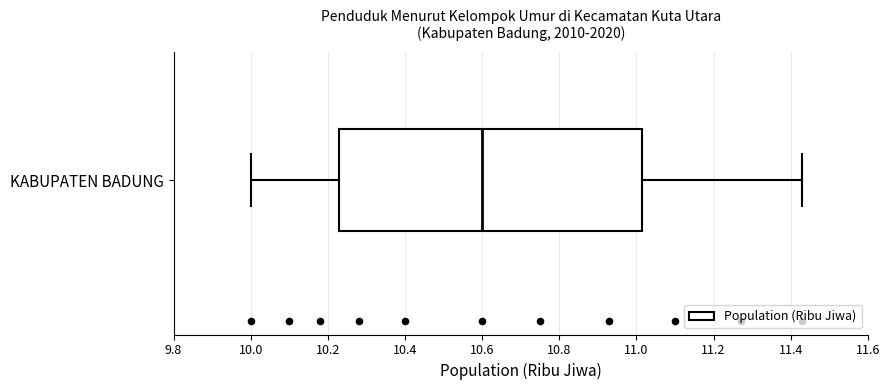

Read this box plot against the x-axis: the position of the median line, the range covered by the box, and the ends of both whiskers. The values are not printed on the chart, so give them approximately, as read against the axis.

median 10.60, box 10.24 to 11.02, whiskers 10.00 to 11.44